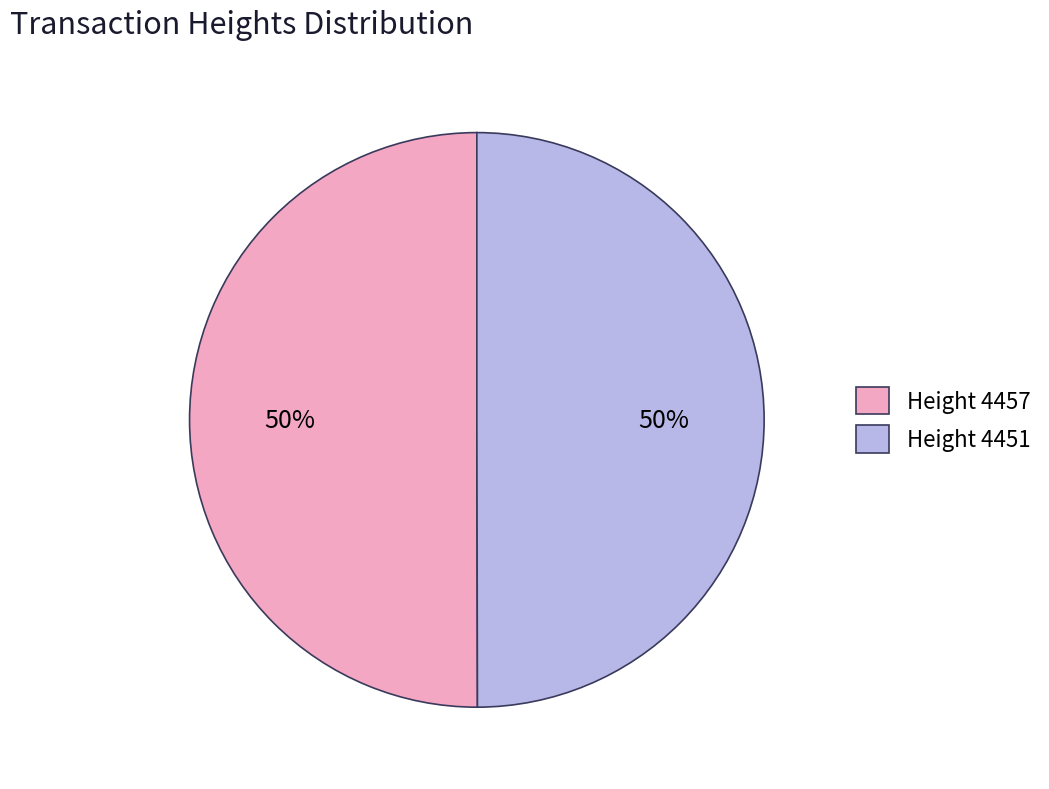

Is the sum of Height 4457 and Height 4451 greater than half?

Yes